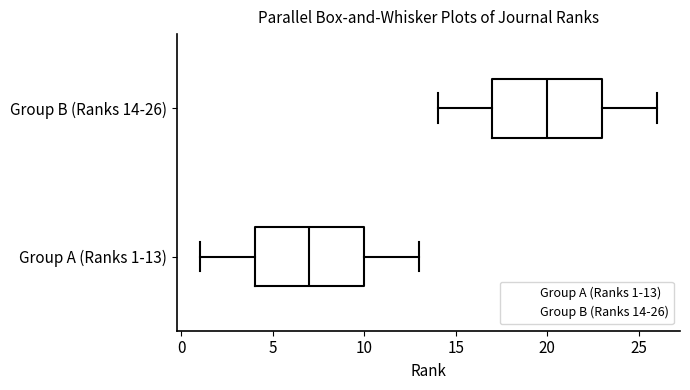

Where does the median line of the box for Group A (Ranks 1-13) sit on the x-axis? The values are not printed on the chart, so give them approximately, as read against the axis.

7